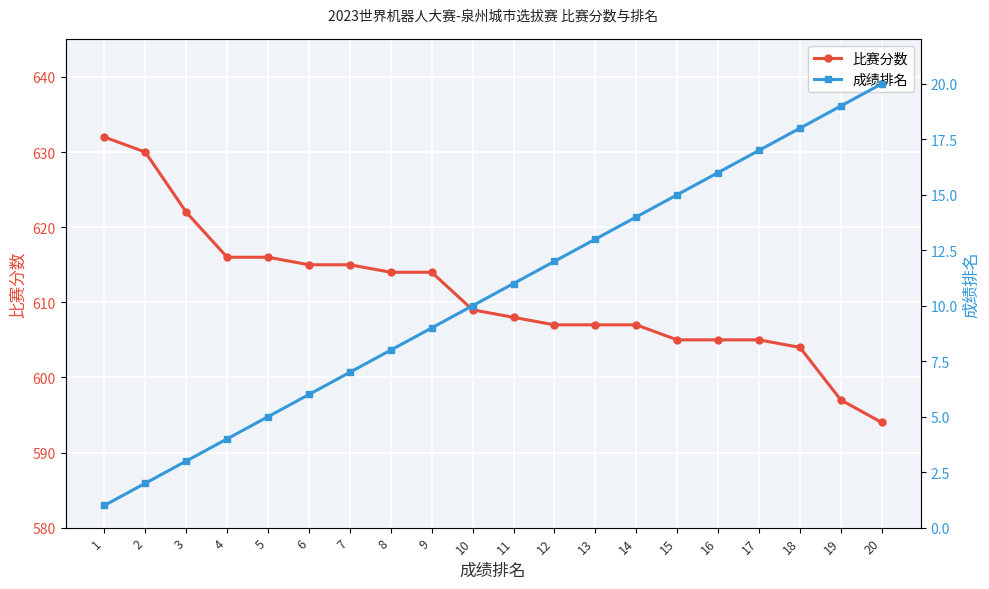

What is the value of the 比赛分数 point at the 12th from the left?

607